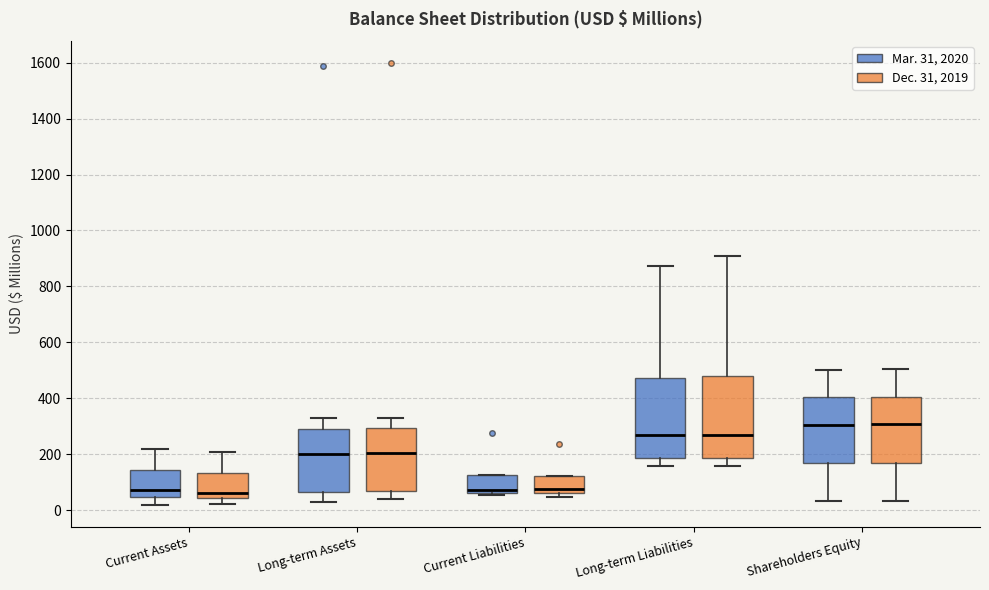

Where is the lower edge of the box for Long-term Assets (Mar. 31, 2020) on the y-axis? The values are not printed on the chart, so give them approximately, as read against the axis.

60